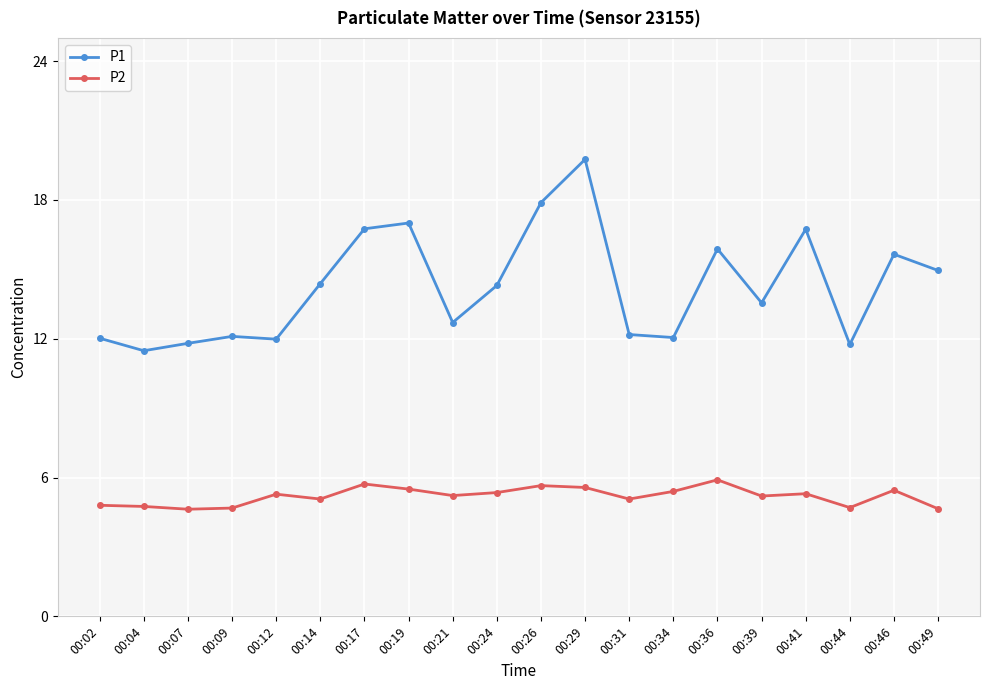

True or false: P2 has more than 2 interior local peaks.

True